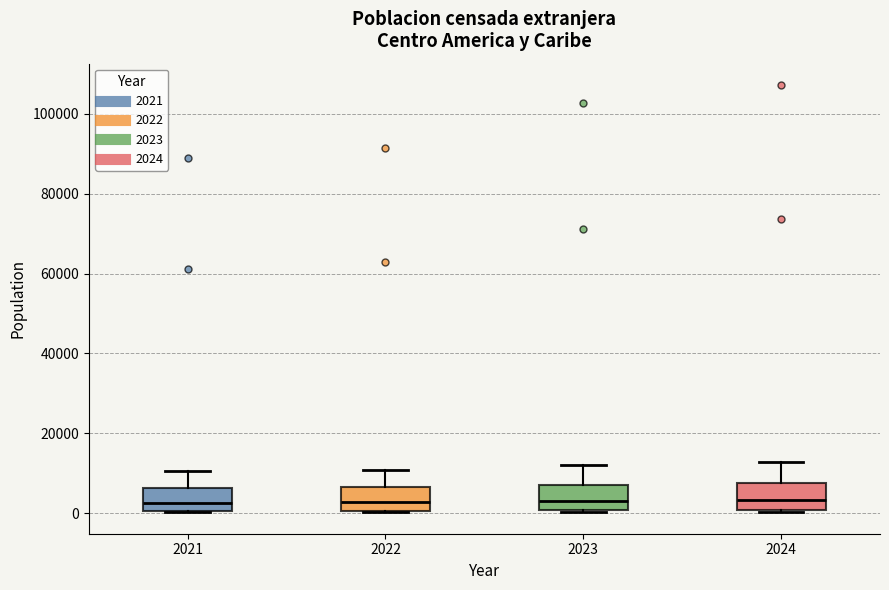

Where is the lower edge of the box at x = 2022 on the y-axis? The values are not printed on the chart, so give them approximately, as read against the axis.

0